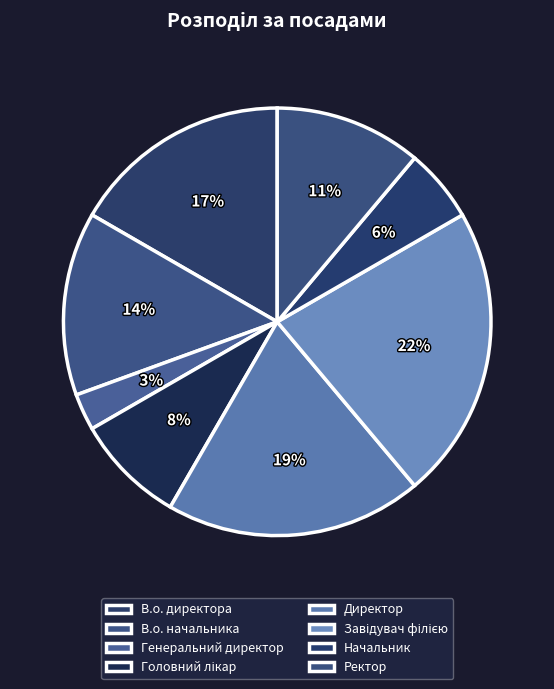

How many segments does this pie chart have?

8